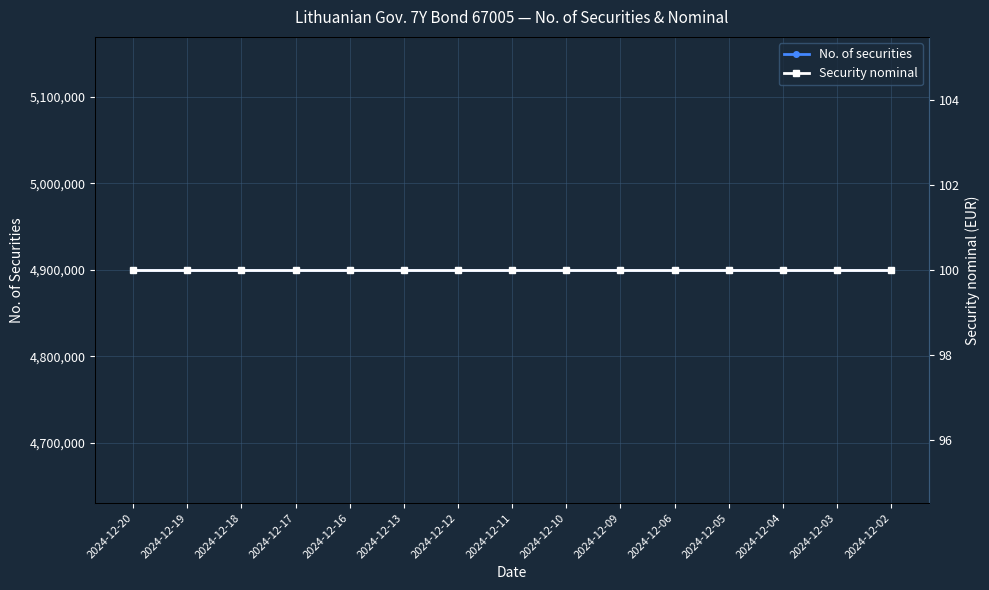

What are all the series names shown in the legend?

No. of securities, Security nominal